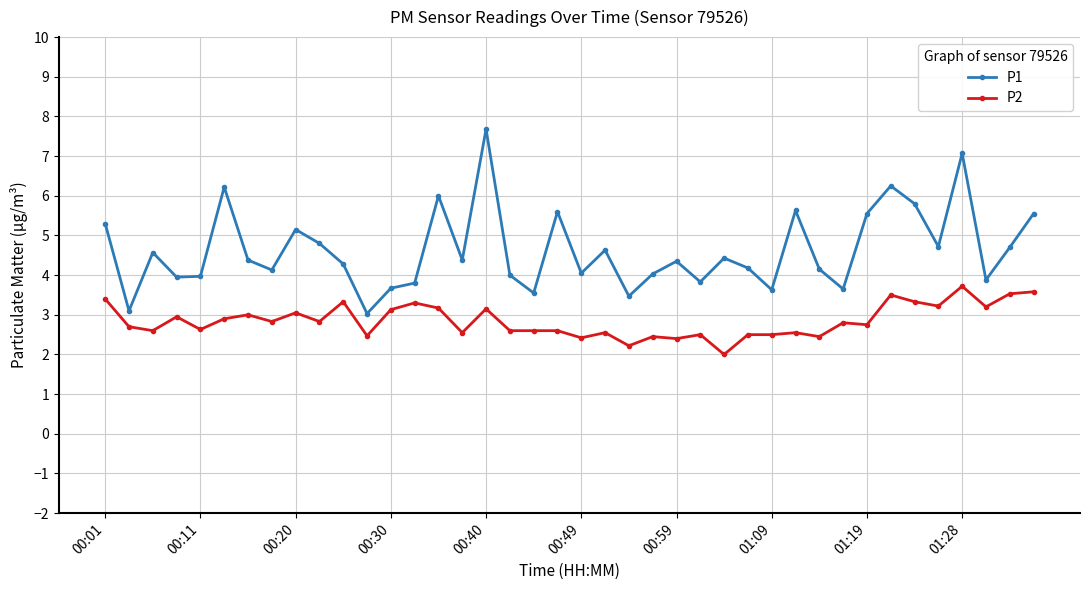

True or false: P1 and P2 cross at least once.

False